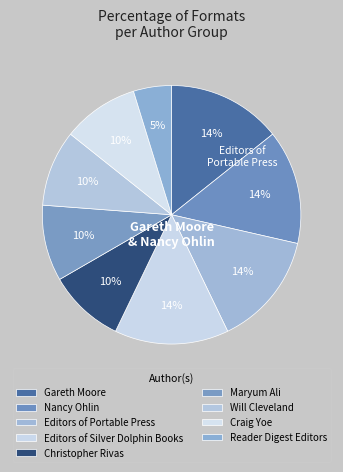

Which slice is the smallest?

Reader Digest Editors